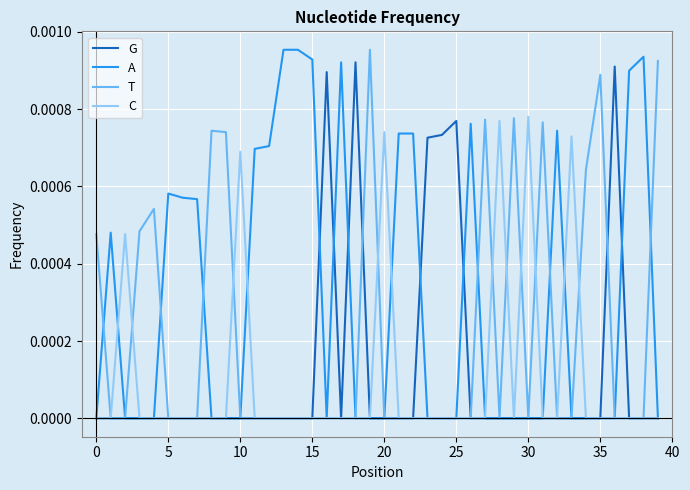

What is the label of the 10th point from the right?

30